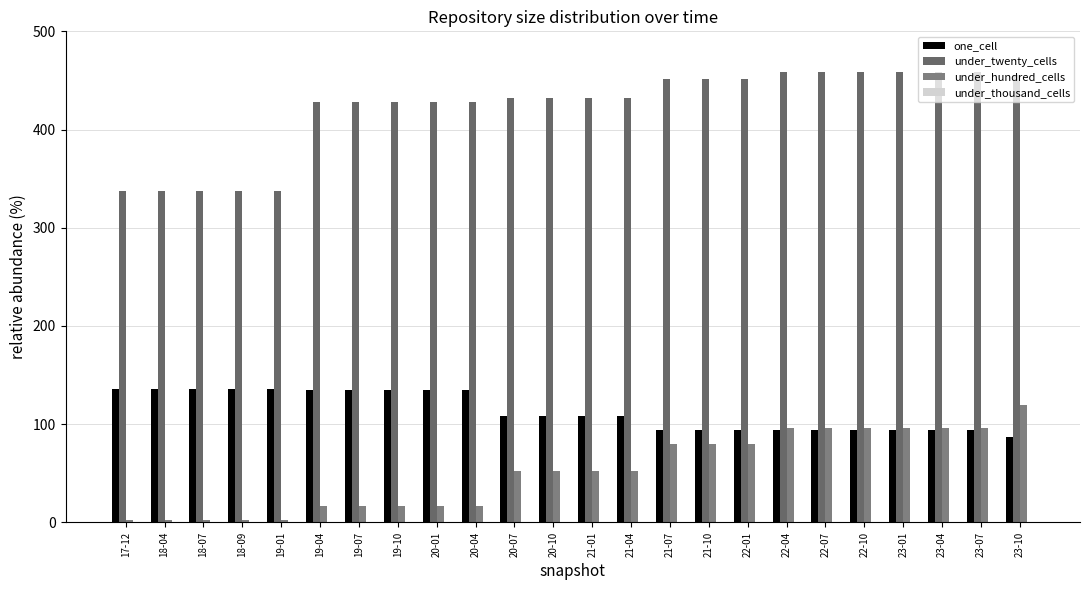

What is the greatest value displayed?

459